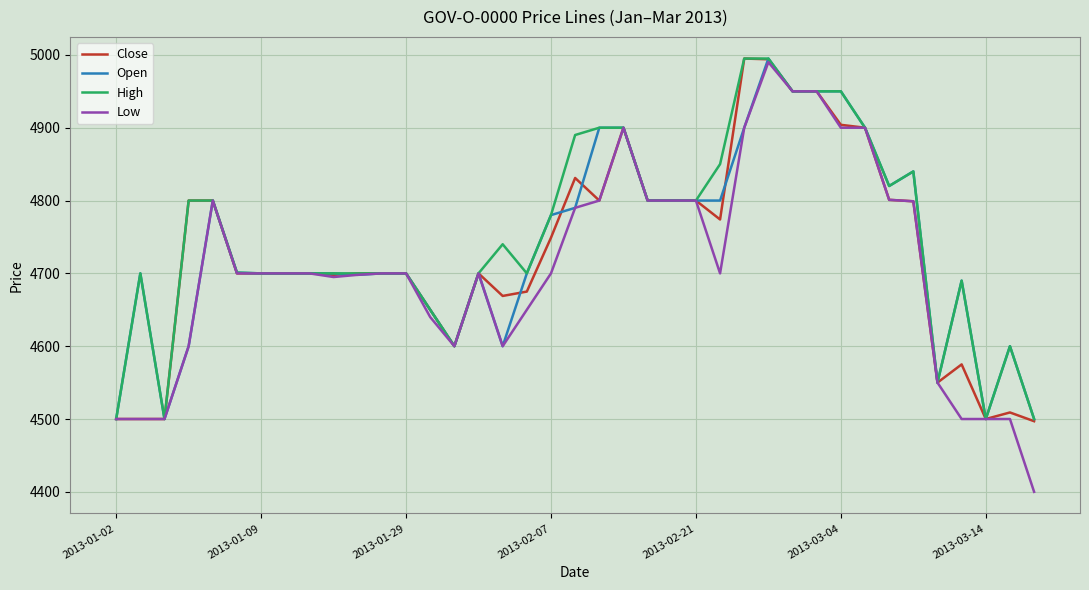

What is the highest value of the Close series?

4995